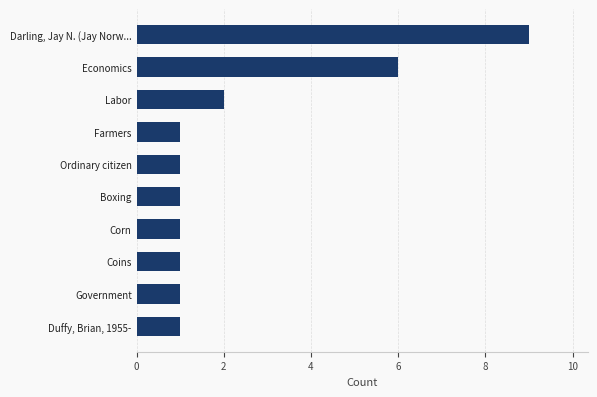

Does the chart contain any negative values?

No